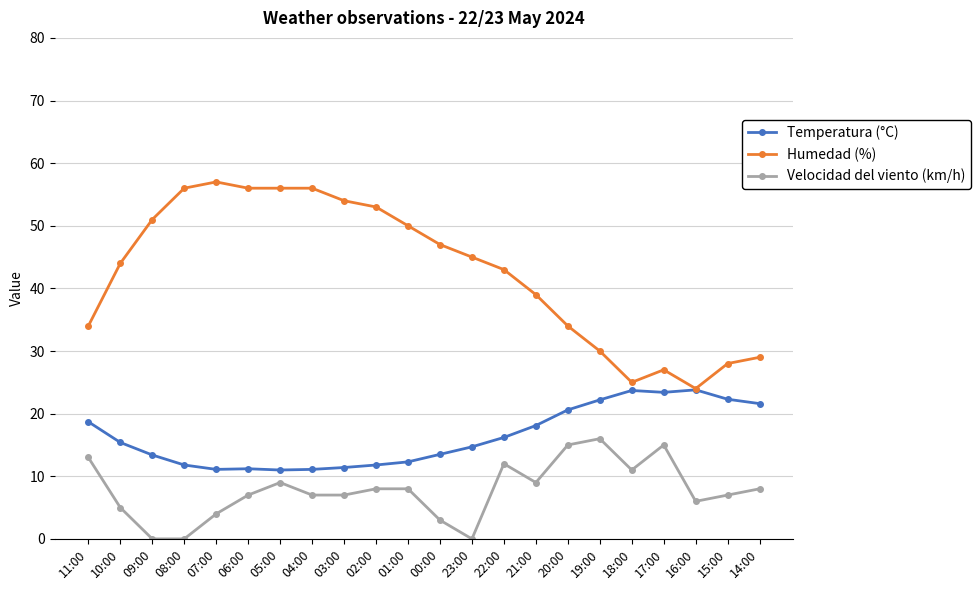

What are all the series names shown in the legend?

Temperatura (°C), Humedad (%), Velocidad del viento (km/h)